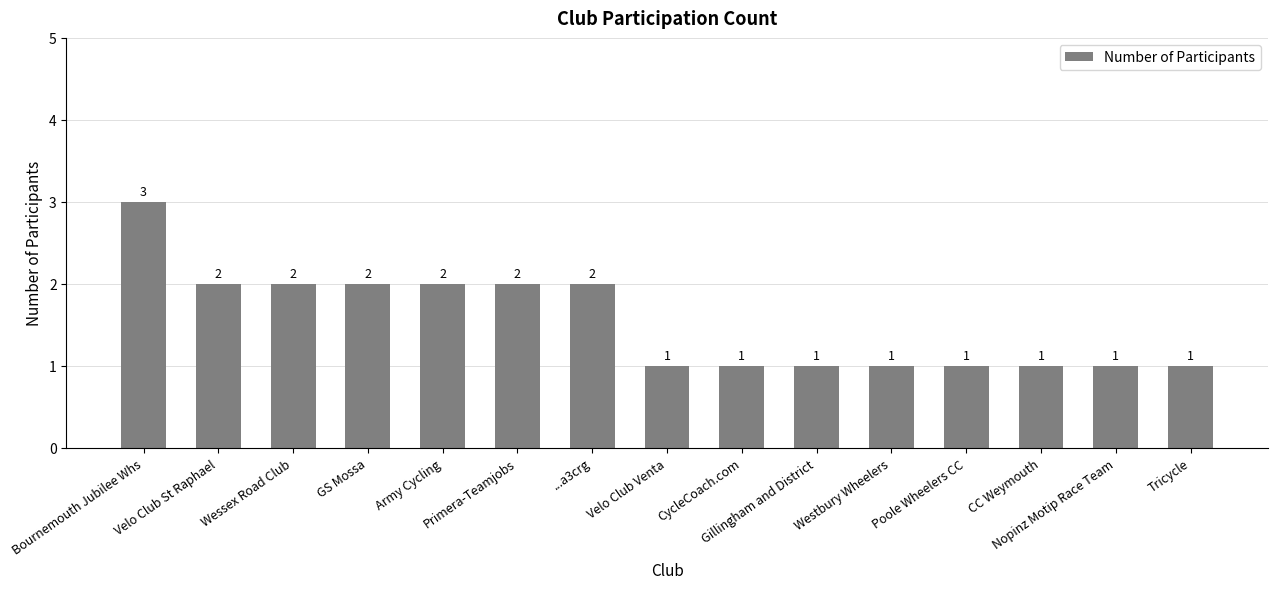

What is the greatest value displayed?

3